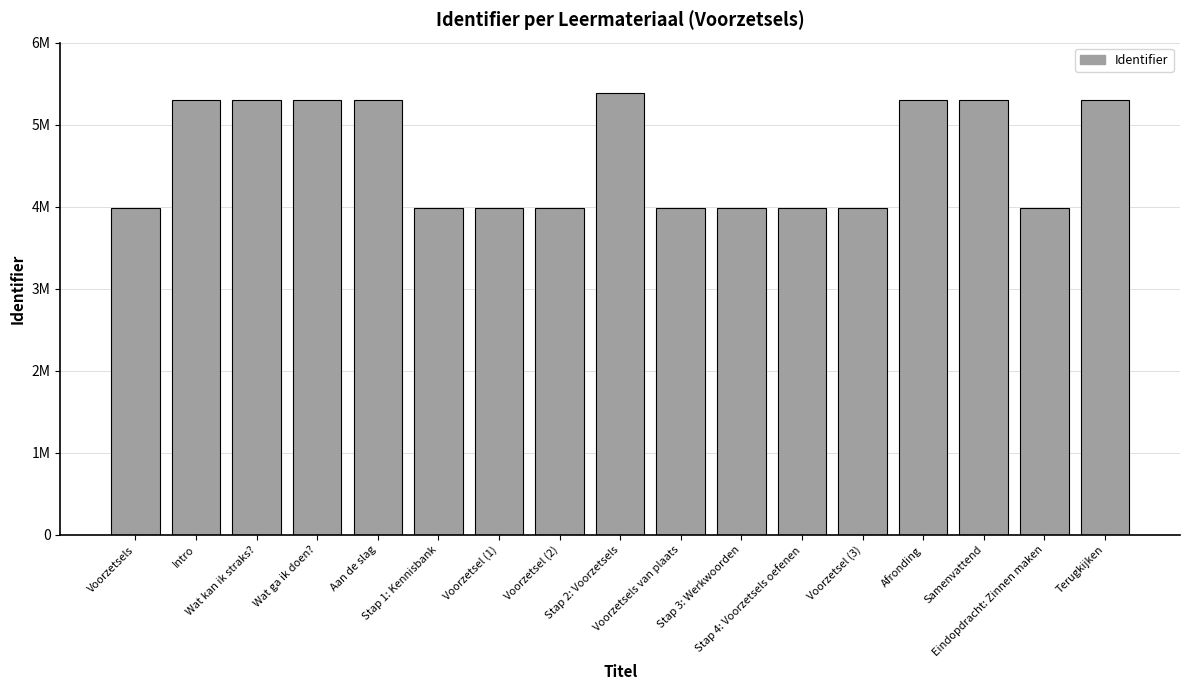

At which category does the chart reach its peak across all series?

Stap 2: Voorzetsels